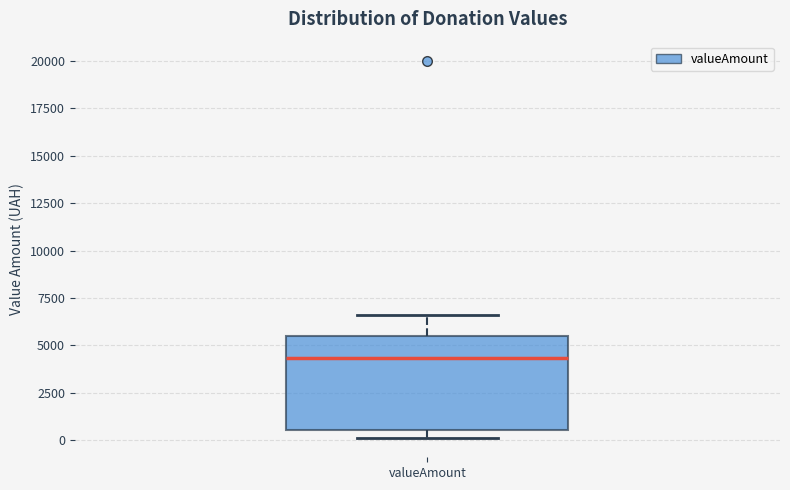

Read this box plot against the y-axis: the position of the median line, the range covered by the box, and the ends of both whiskers. The values are not printed on the chart, so give them approximately, as read against the axis.

median 4500, box 500 to 5500, whiskers 0 to 6500